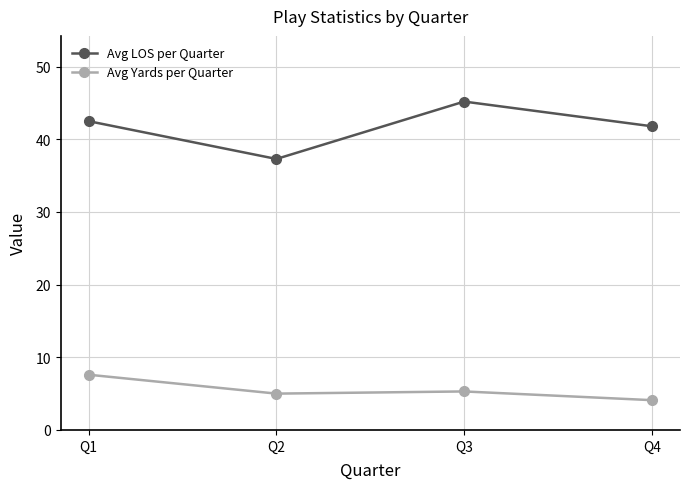

Rank the series by their average value, from highest to lowest.

Avg LOS per Quarter, Avg Yards per Quarter